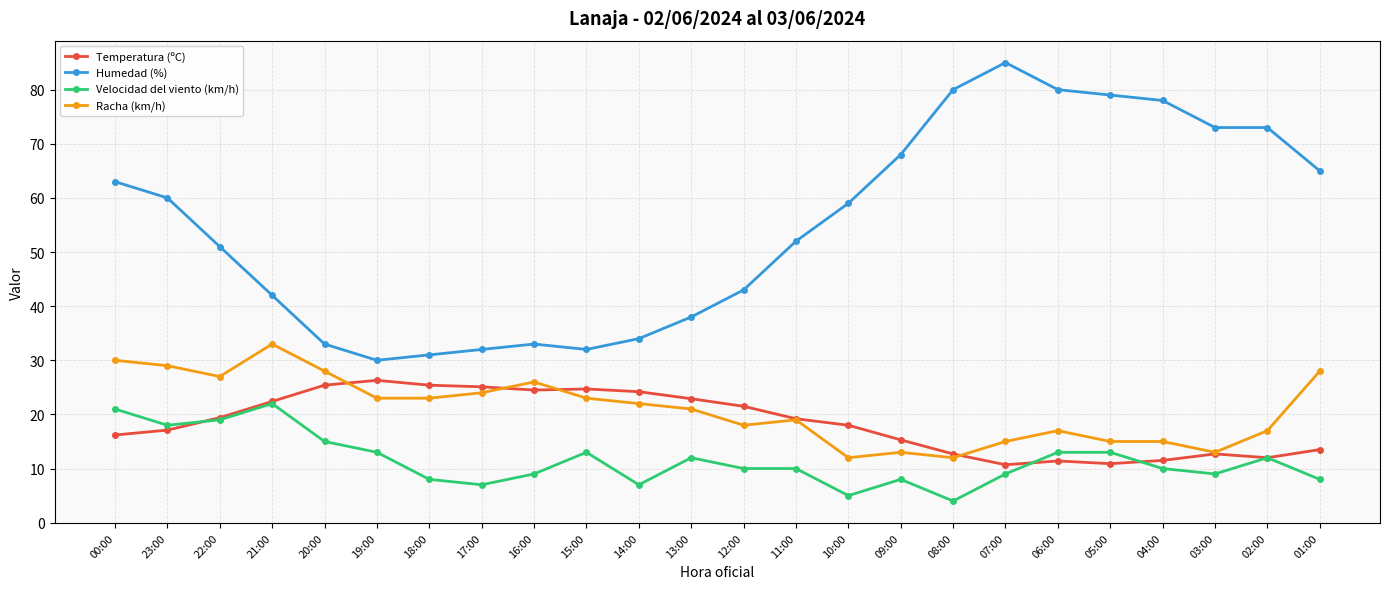

What is the sum of all Temperatura (ºC) values?

443.0